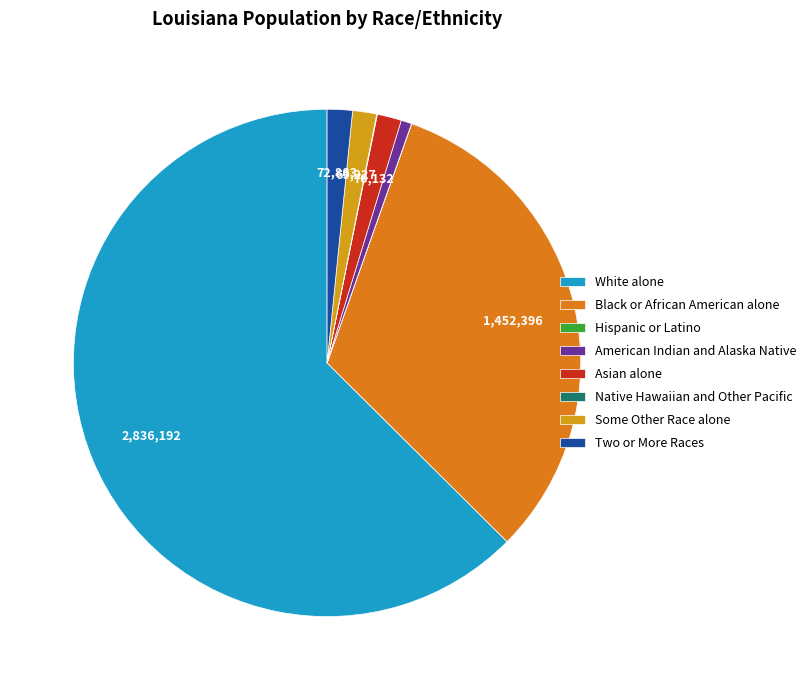

To the nearest percent, what is the difference between the largest and smallest slice percentages?

63%